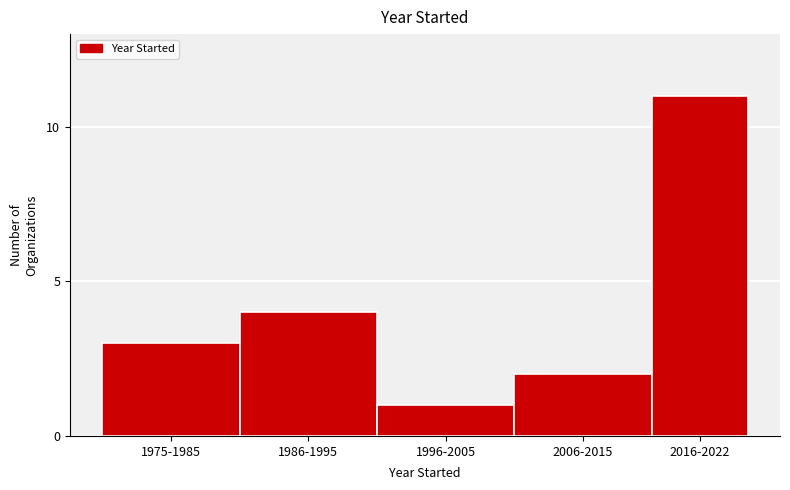

Reading left to right, transcribe all the data shown in this chart.

3	4	1	2	11